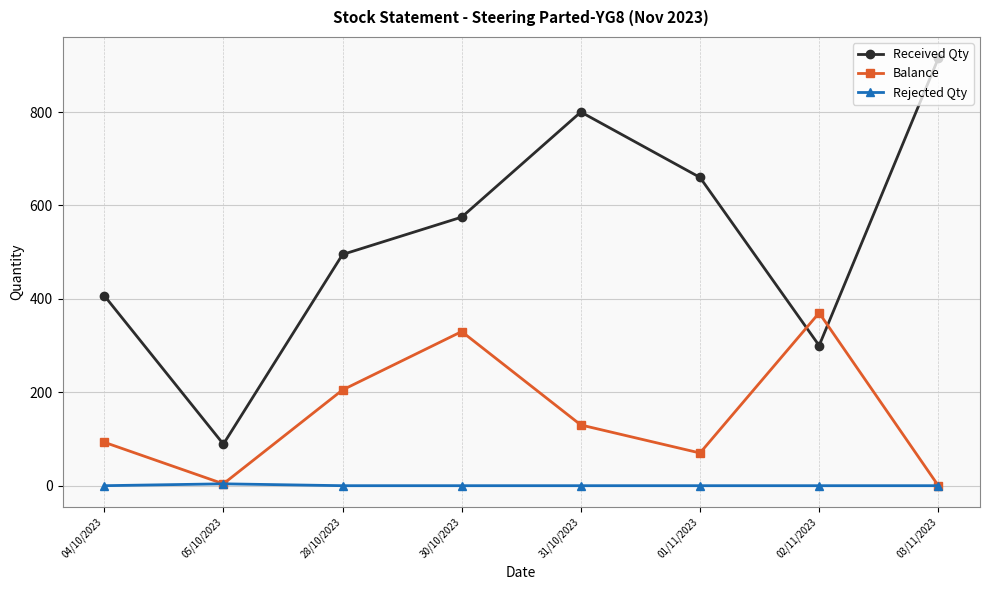

What is the difference between the maximum and second lowest values in the Balance series?

366